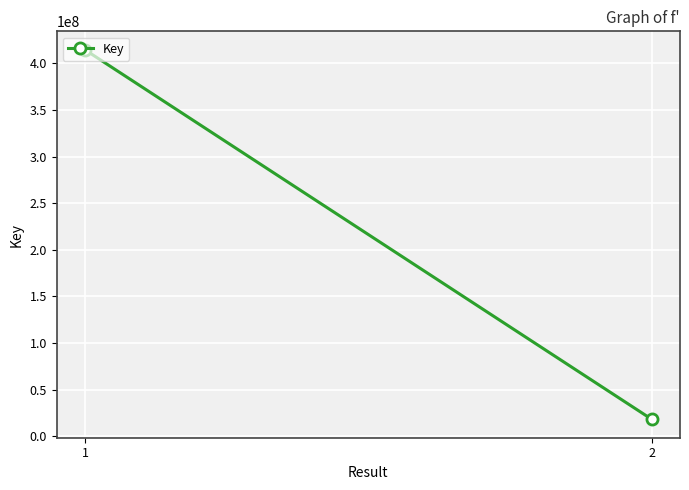

Count the values in the range 18388553 to 414374679.

2